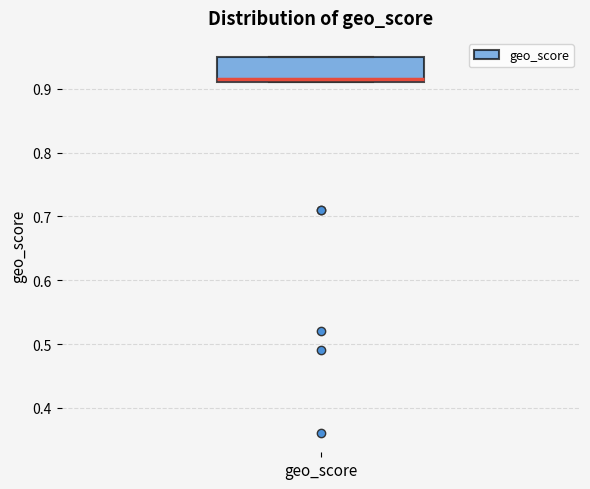

Read this box plot against the y-axis: the position of the median line, the range covered by the box, and the ends of both whiskers. The values are not printed on the chart, so give them approximately, as read against the axis.

median 0.92, box 0.91 to 0.95, whiskers 0.91 to 0.95